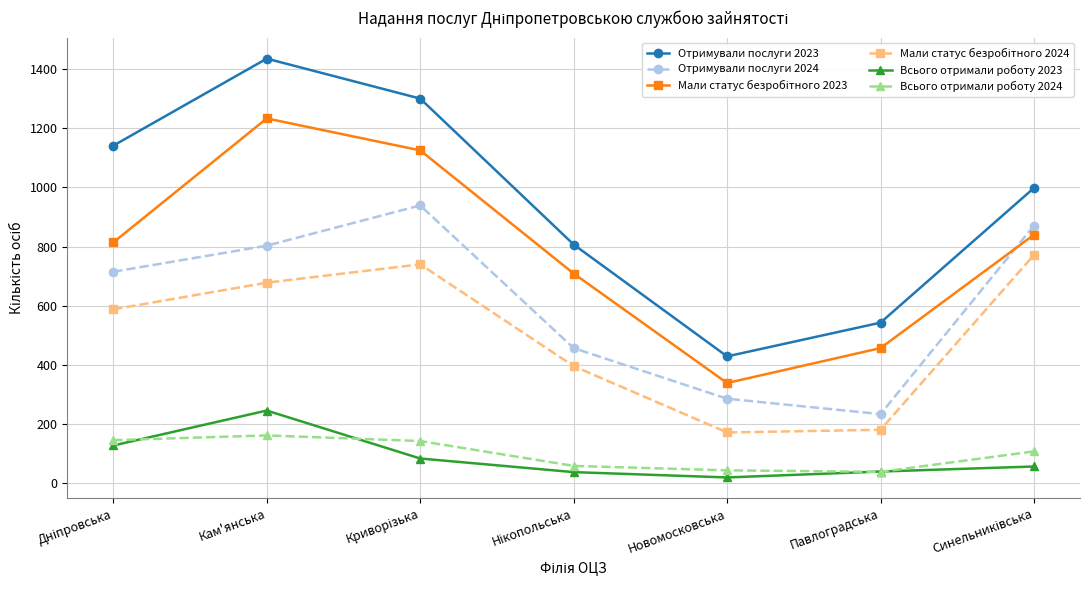

Is it true that Отримували послуги 2024 equals 90 at Павлоградська?

False